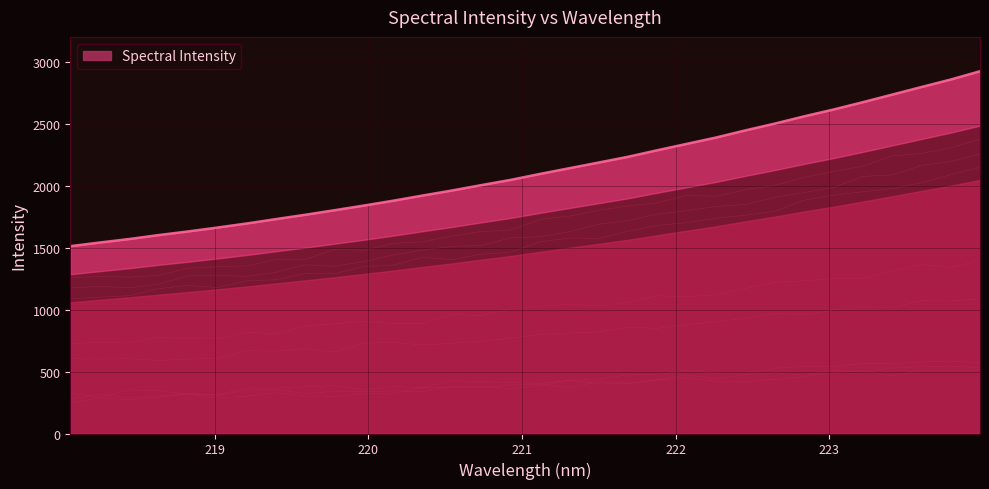

Reading left to right, list all the values displayed in this chart.

218.0596=1511.5	218.2508=1540.8	218.442=1568.9	218.6332=1600.8	218.8244=1630.0	219.0156=1661.4	219.2067=1694.3	219.3979=1730.0	219.589=1764.8	219.7801=1801.7	219.9712=1839.3	220.1623=1878.5	220.3533=1920.2	220.5444=1960.9	220.7354=2004.2	220.9264=2046.5	221.1174=2094.5	221.3083=2140.8	221.4993=2186.4	221.6902=2232.9	221.8812=2285.8	222.0721=2337.1	222.263=2388.4	222.4538=2445.9	222.6447=2500.5	222.8355=2559.0	223.0264=2614.0	223.2172=2673.1	223.408=2734.1	223.5987=2795.5	223.7895=2856.0	223.9802=2922.9